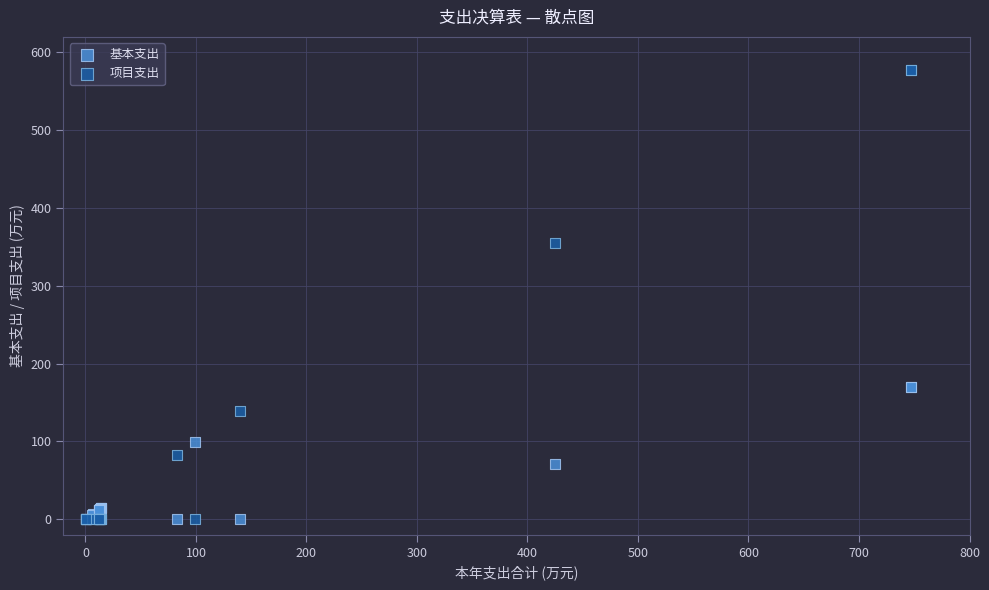

Across all series, what Y value is closest to 288?

354.5